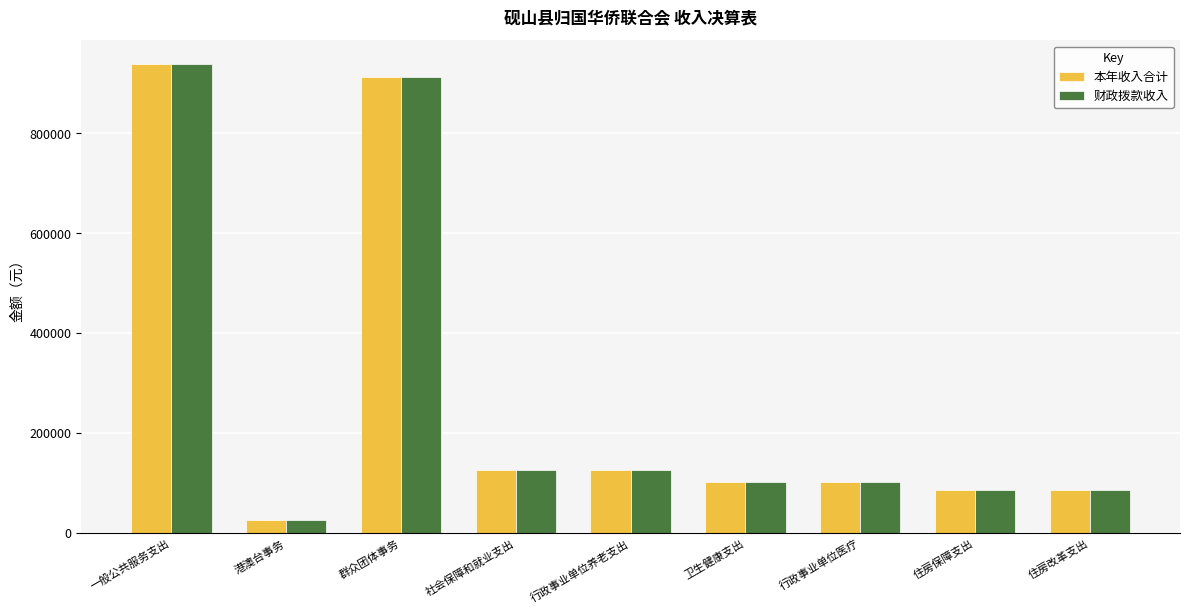

What is the difference between the 本年收入合计 values at 港澳台事务 and 行政事业单位养老支出?

98251.8